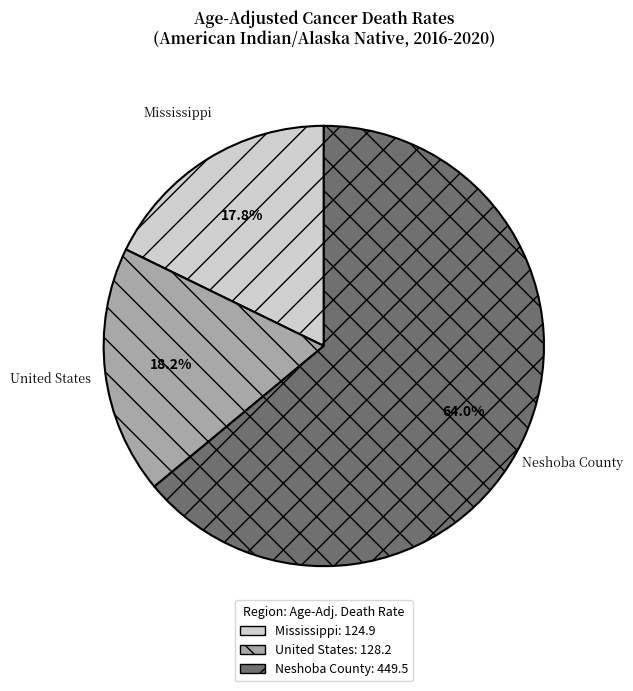

To the nearest percent, what is the combined percentage of Neshoba County and United States?

82%